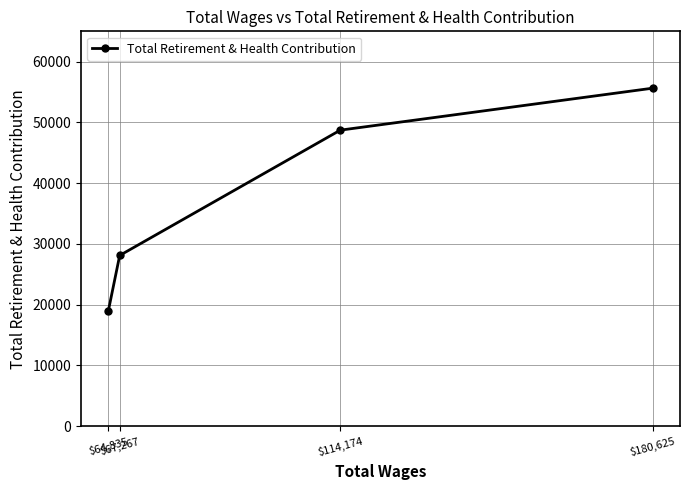

What is the label of the 1st point from the left?

$64,835